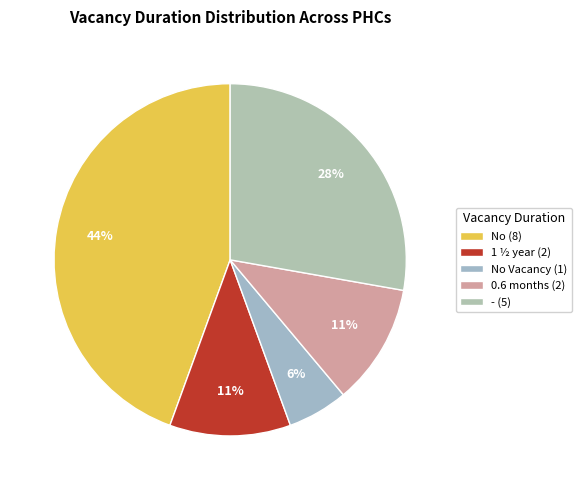

To the nearest percent, what is the average slice percentage?

20%